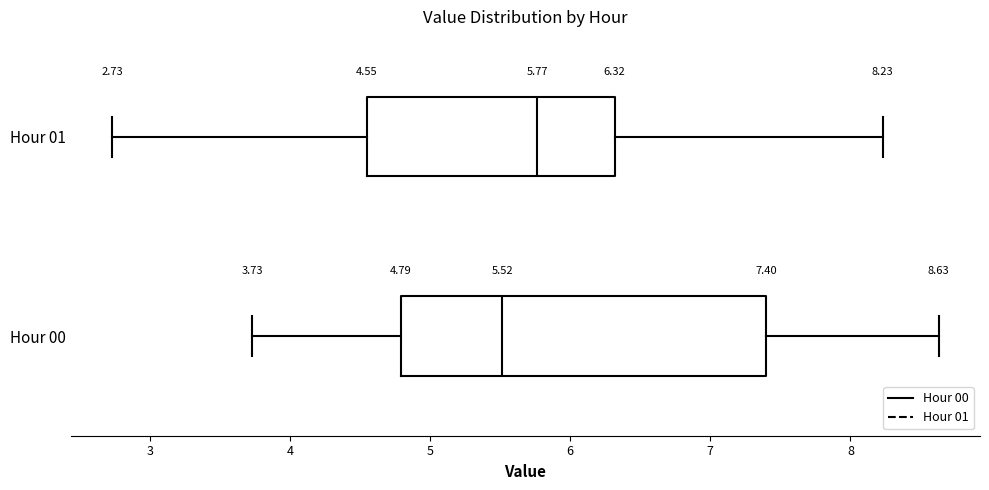

Which box's median line is the furthest to the right?

Hour 01